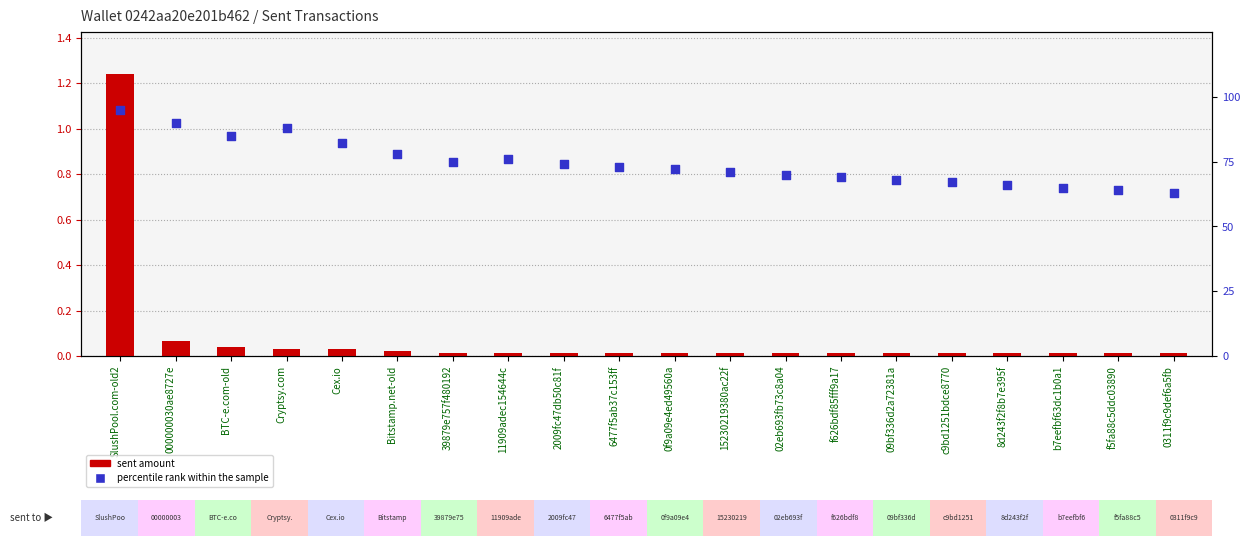

At how many categories does at least one series exceed 9?

20